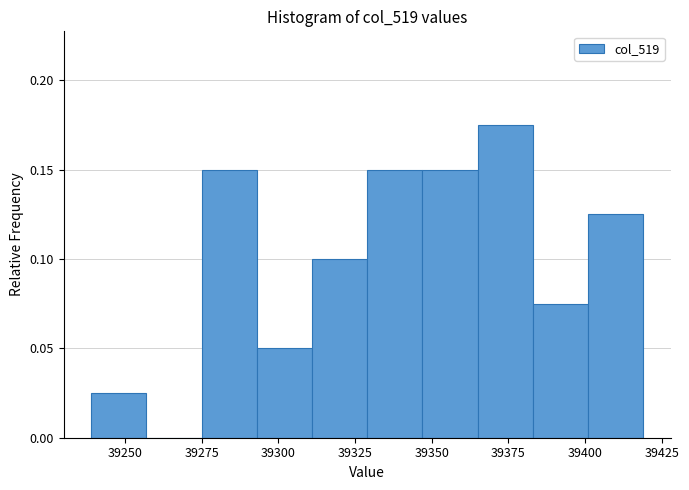

Read against the x-axis, roughly where is the centre of the tallest bar?

39375